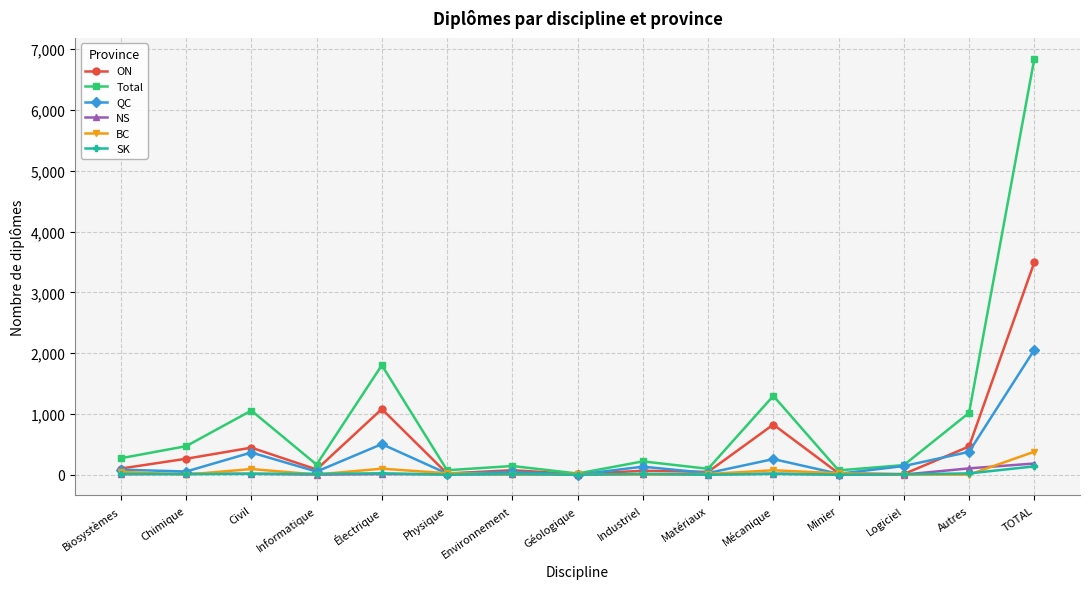

What is the sum of the BC values at Logiciel and Minier?

22